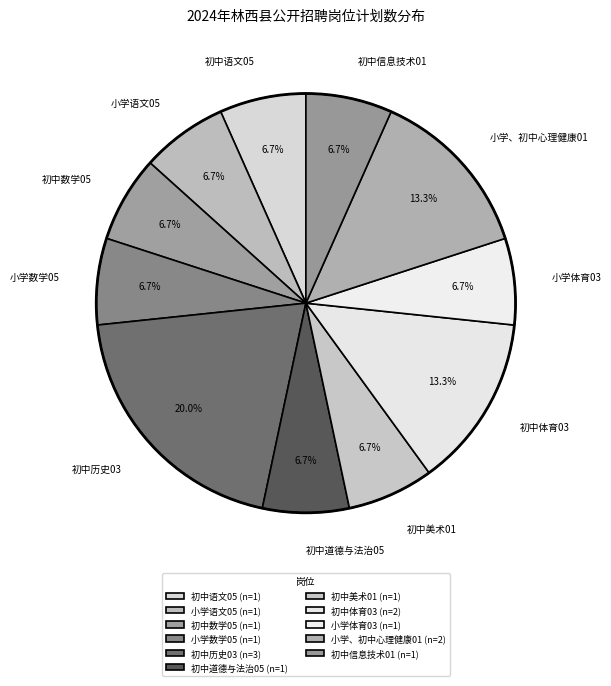

Is there a majority slice in this chart?

No